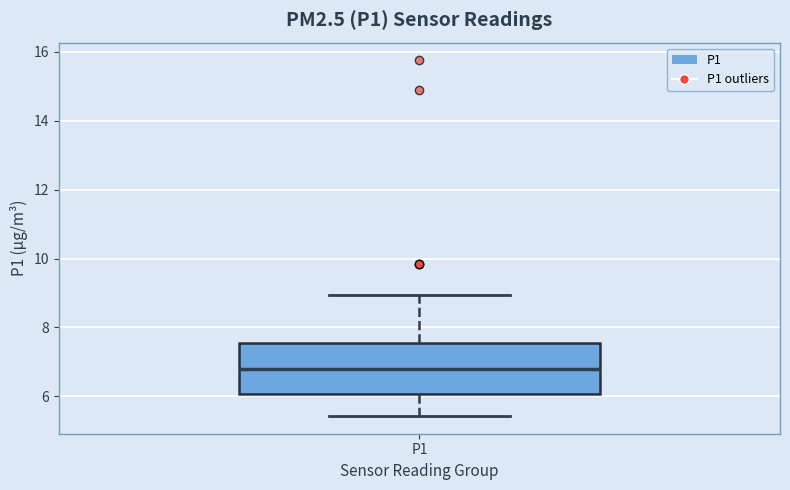

Where is the lower edge of the box for P1 on the y-axis? The values are not printed on the chart, so give them approximately, as read against the axis.

6.0